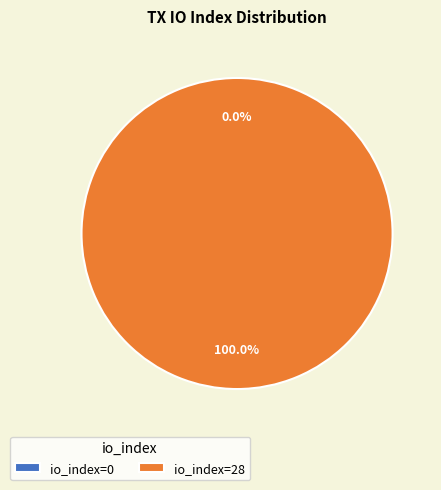

Which slice represents more than half of the pie?

io_index=28